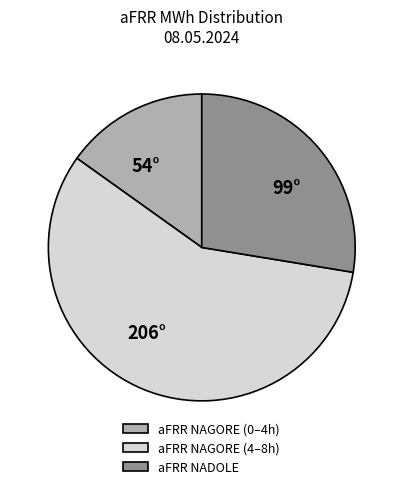

Combined, do 206° and 54° account for over 50%?

Yes